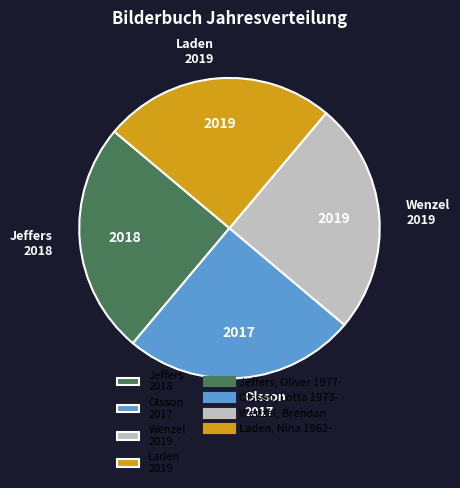

What is the ratio of the value at Jeffers 2018 to the value at Olsson 2017?

1.0